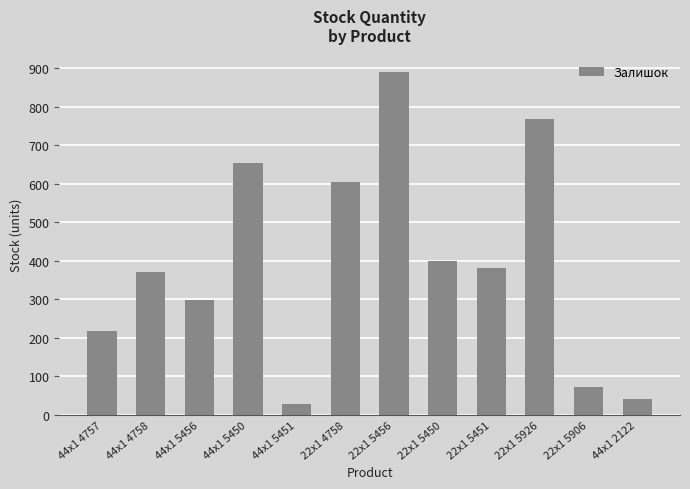

What is the sum of all values?

4723